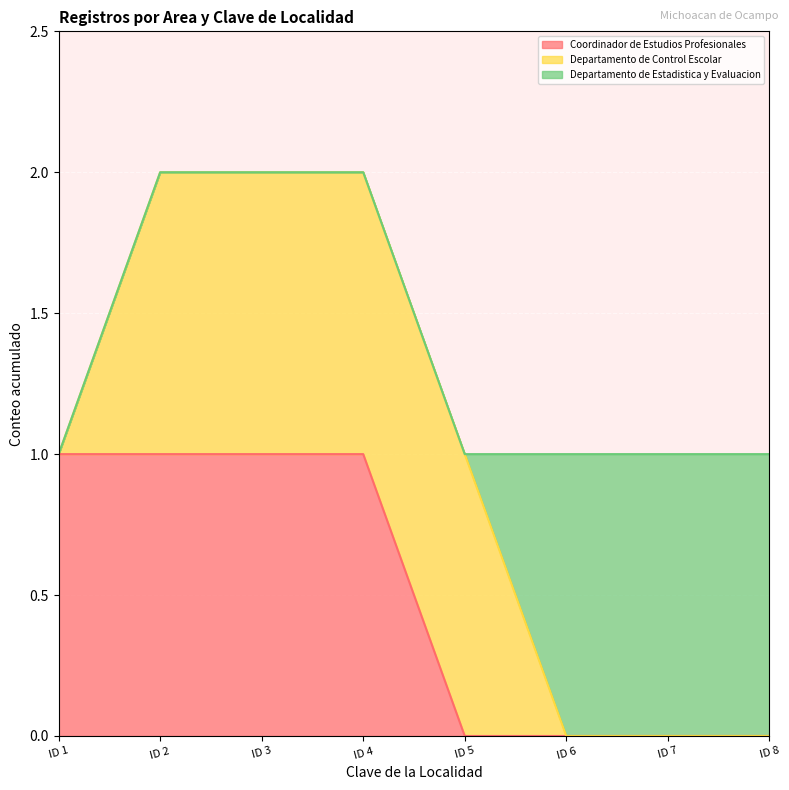

At which label does Coordinador de Estudios Profesionales reach its peak?

ID 1